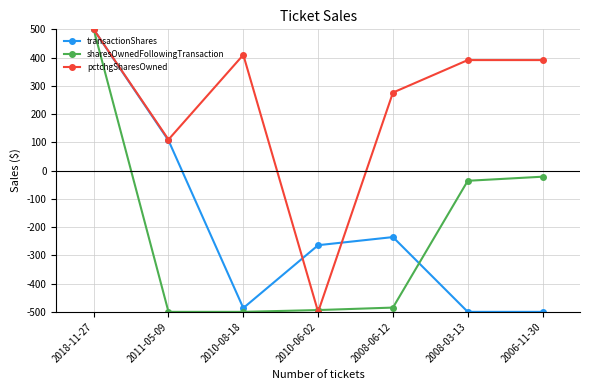

What is the sum of the transactionShares values at 2010-06-02 and 2010-08-18?

-750.6